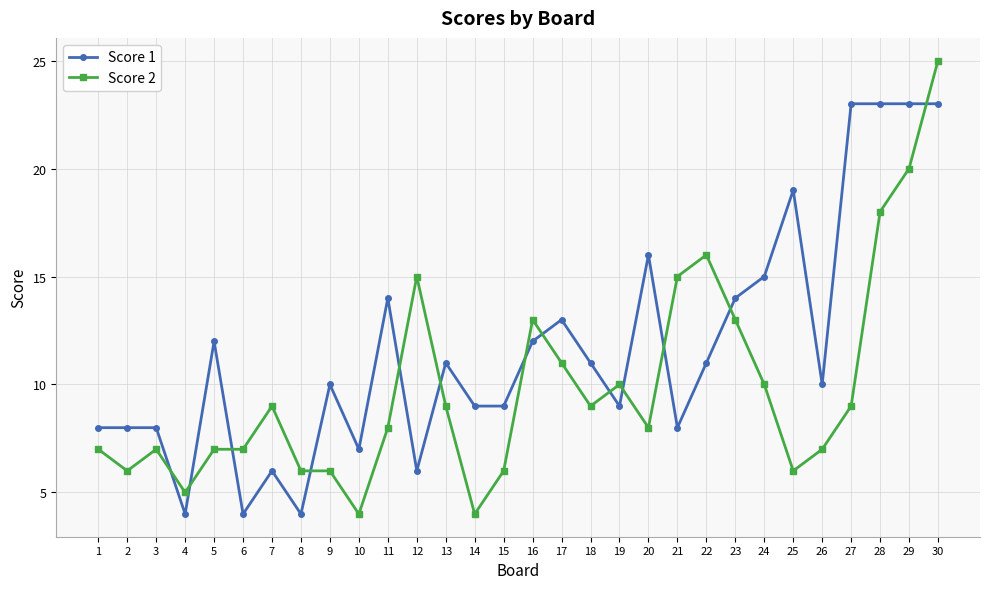

True or false: Score 1 has a value of 23 at 28.

True